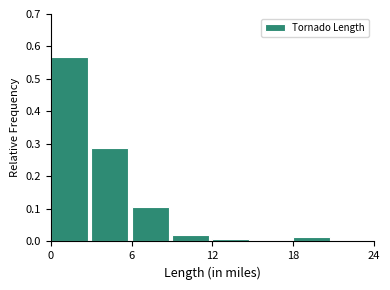

Around what value on the x-axis is the tallest bar? Give the approximate position of its centre, as read against the axis.

1